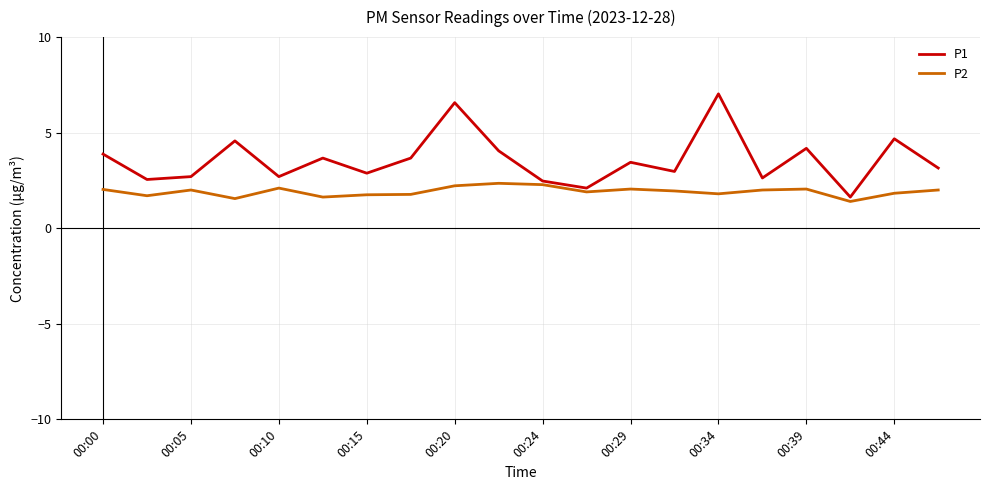

What is the greatest value displayed?

7.0